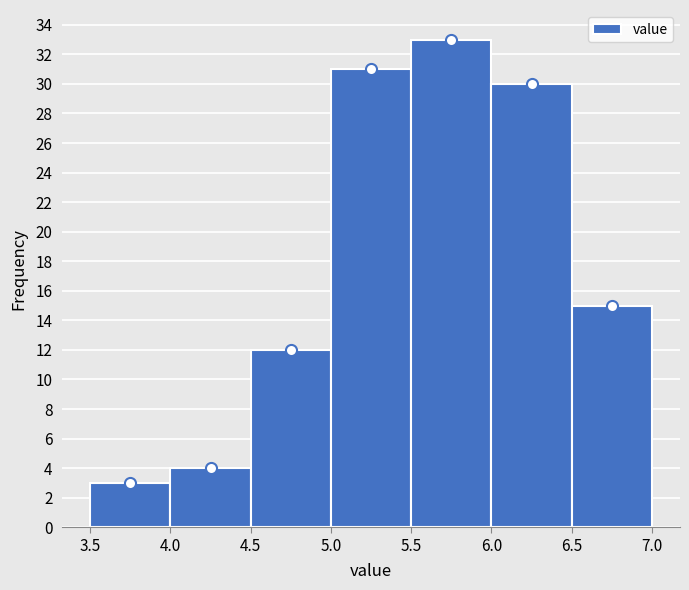

Which range on the x-axis has the tallest bar?

5.5 to 6.0